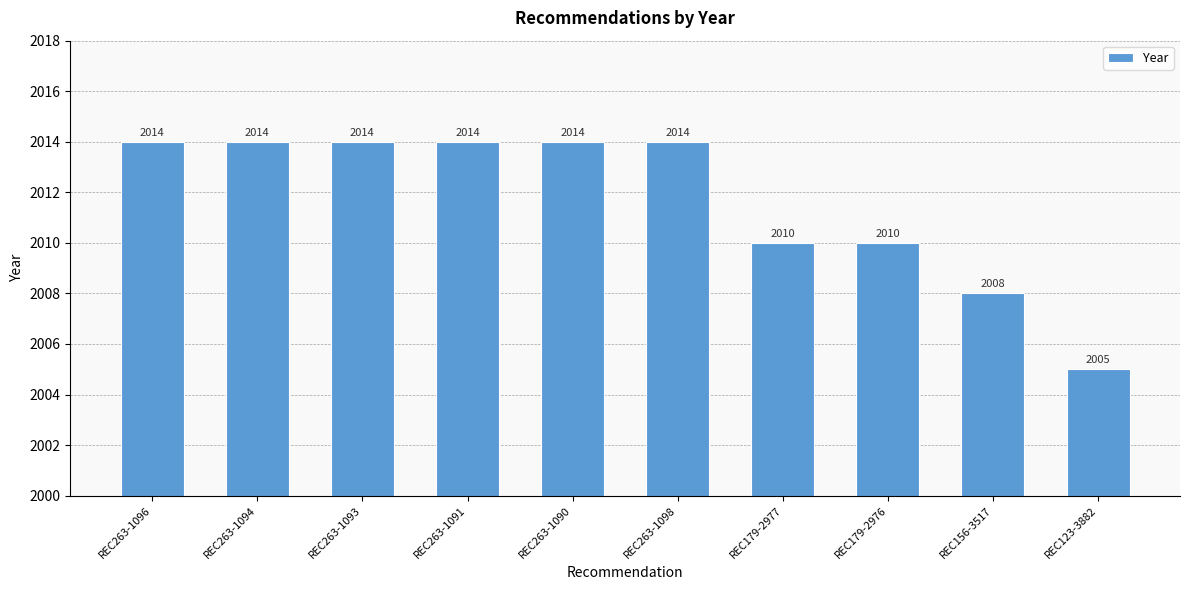

How many values are between 2010 and 2014?

8